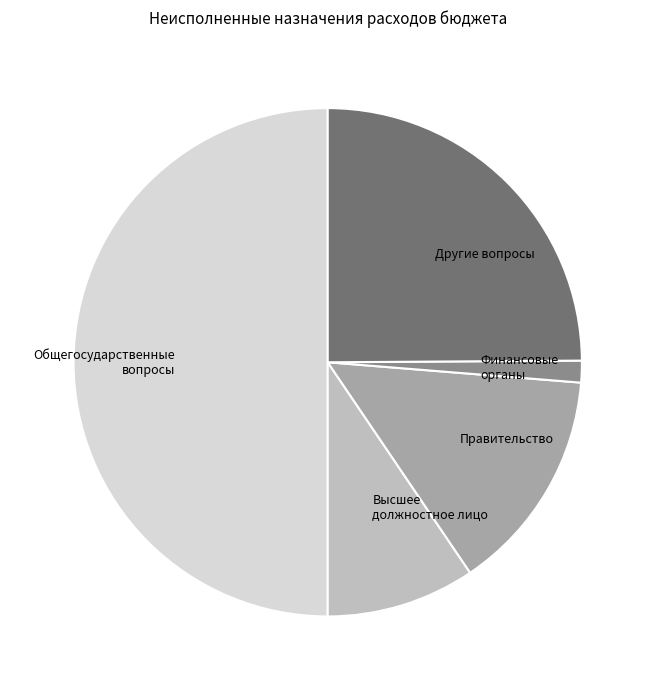

How many slices are in this pie chart?

5